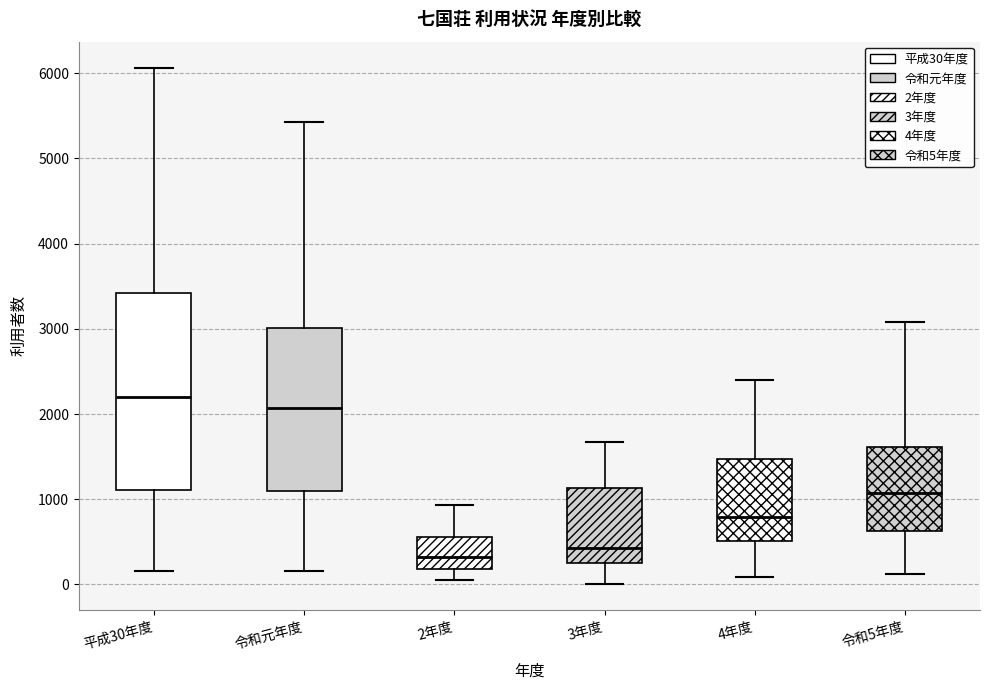

Comparing the boxes themselves (not the whiskers), which one is the tallest?

平成30年度